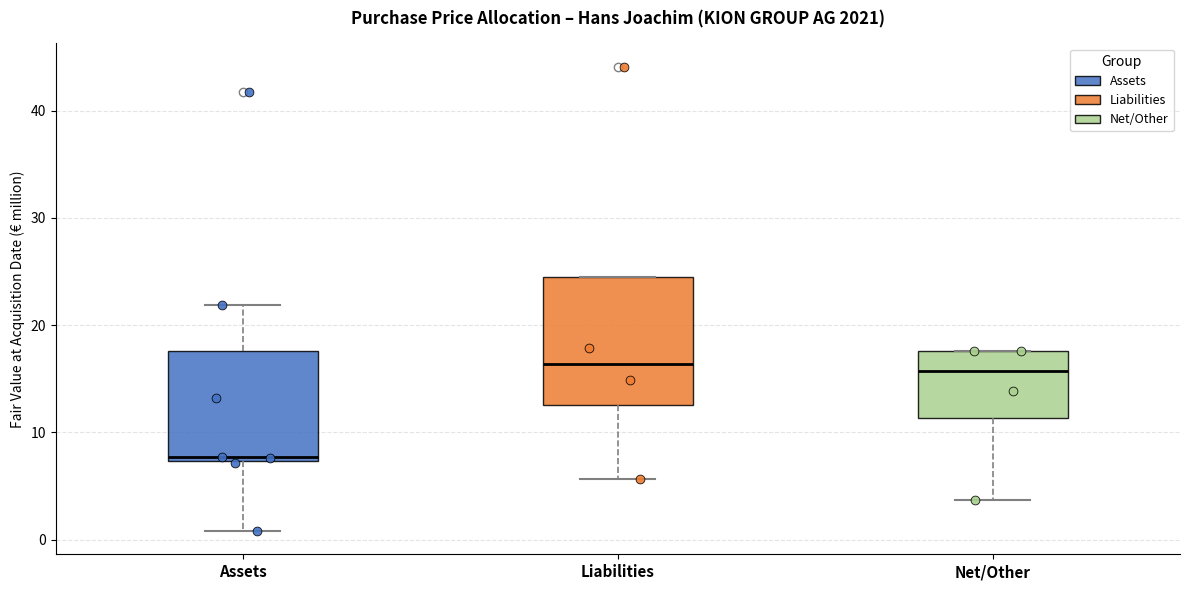

Reading left to right, read every box against the y-axis: the position of its median line, the range the box covers, and the ends of its whiskers. The values are not printed on the chart, so give them approximately, as read against the axis.

Assets: median 8, box 7 to 18, whiskers 1 to 22
Liabilities: median 16, box 13 to 24, whiskers 6 to 24
Net/Other: median 16, box 11 to 18, whiskers 4 to 18